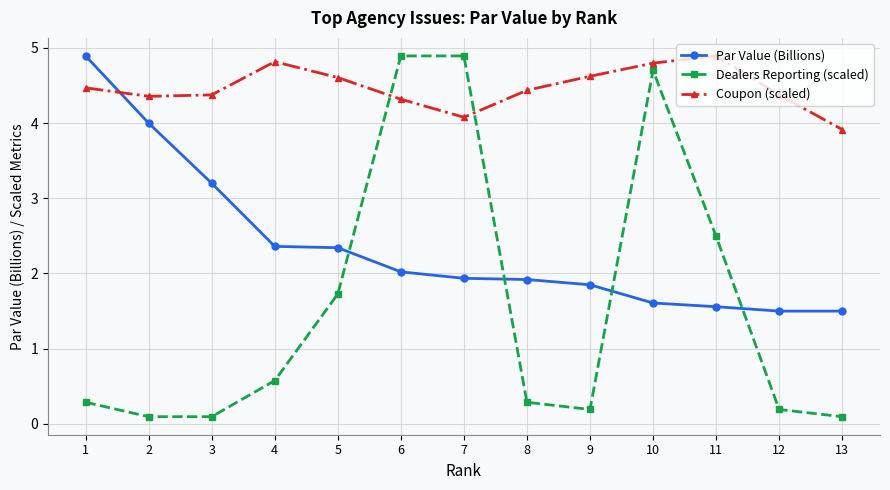

Is the value of Coupon (scaled) at 1 greater than the value of Par Value (Billions) at 1?

No